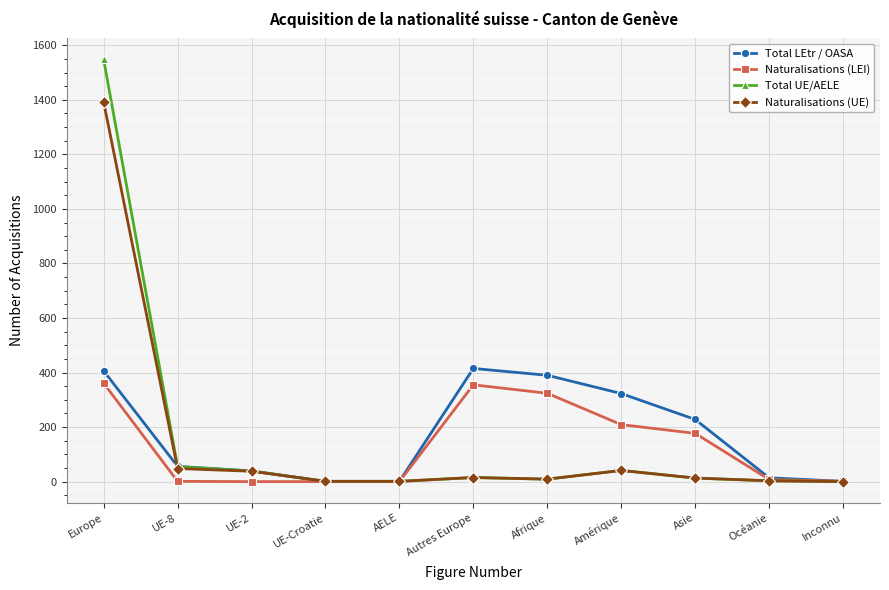

At how many categories does at least one series exceed 508?

1